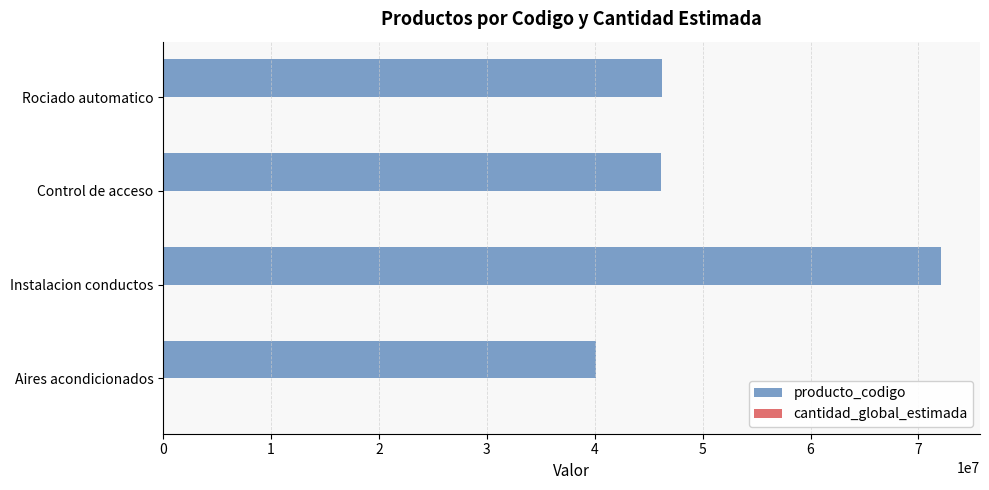

Which category has the highest value in the producto_codigo series?

Instalacion conductos